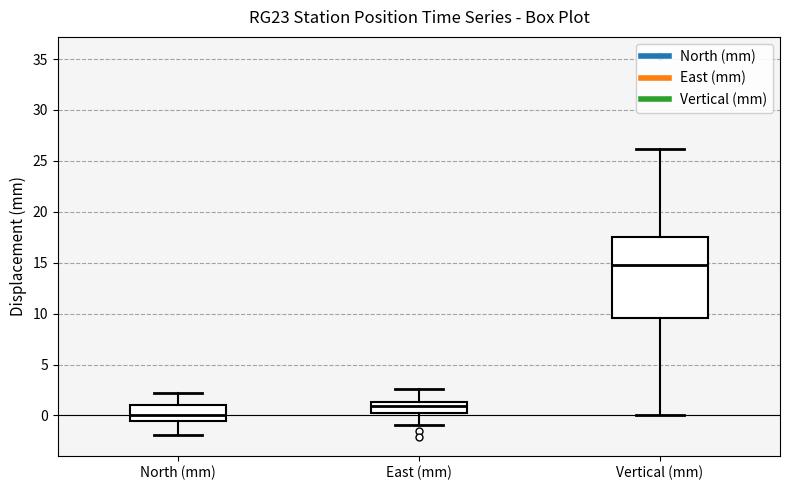

Reading left to right, transcribe this box plot: for each box, give where its median line is, the range the box spans, and where its two whiskers end, as read against the y-axis. The values are not printed on the chart, so give them approximately, as read against the axis.

North (mm): median 0.0, box -0.5 to 1.0, whiskers -2.0 to 2.0
East (mm): median 1.0, box 0.5 to 1.5, whiskers -1.0 to 2.5
Vertical (mm): median 14.5, box 9.5 to 17.5, whiskers 0.0 to 26.0